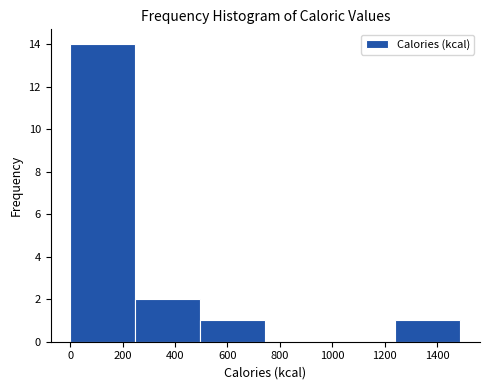

Reading left to right, list every bar in this chart as the range it spans on the x-axis followed by its height. Neither the bar edges nor the heights are printed on the chart, so give them approximately, as read against the axes.

0 to 240: 14
240 to 500: 2
500 to 740: 1
740 to 1000: 0
1000 to 1240: 0
1240 to 1480: 1